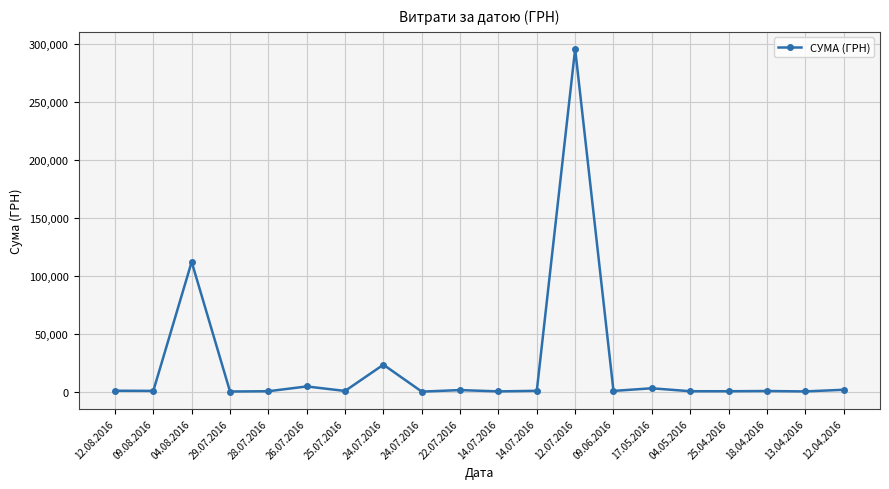

The value at 04.05.2016 is 441.9. True or false?

False